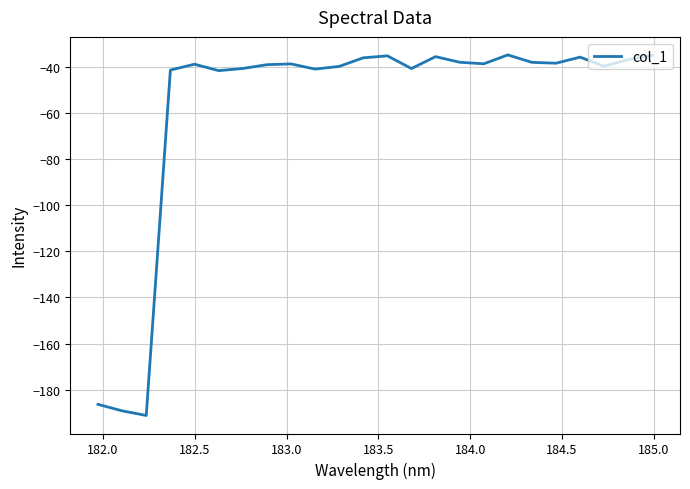

What is the difference between the maximum and minimum values?

156.4